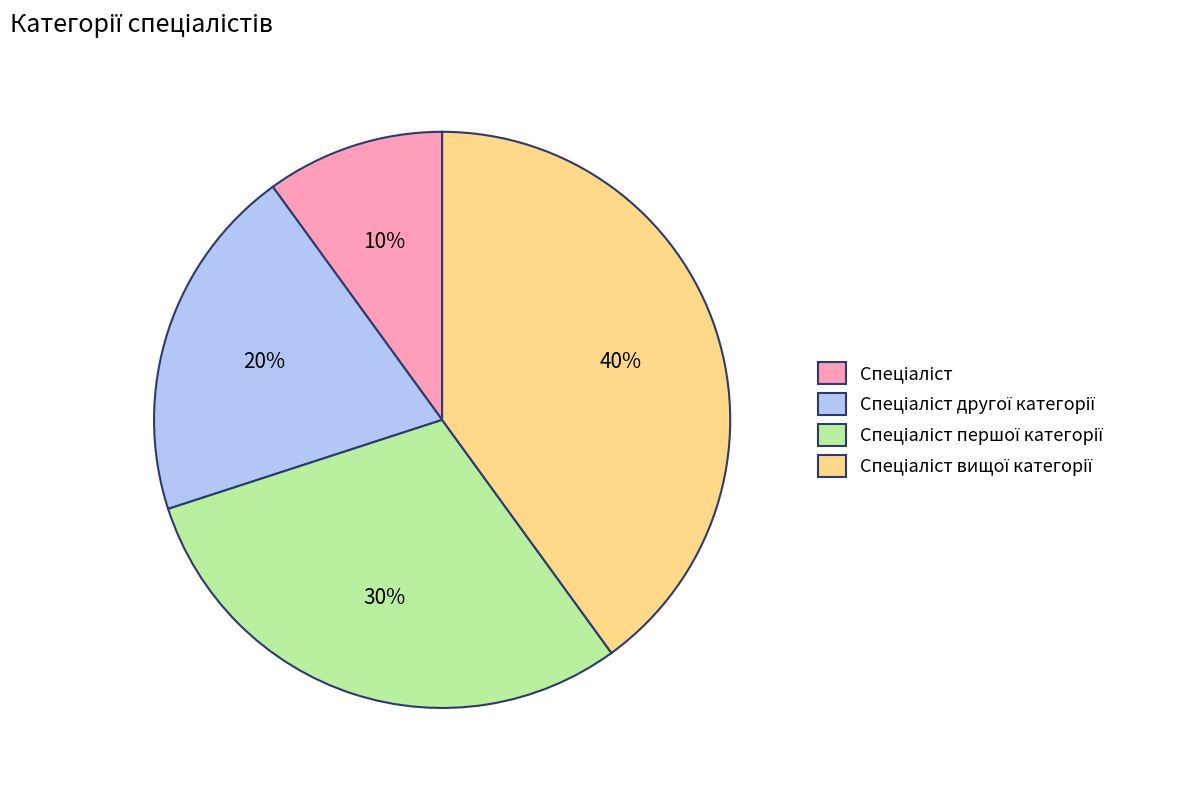

Is there any slice that represents more than half of the pie?

No